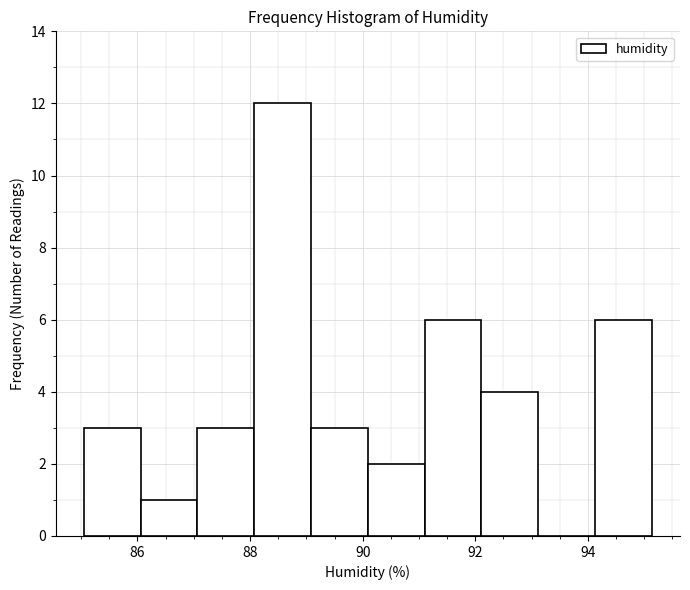

Reading left to right, transcribe this chart: for each bar, give the range it covers on the x-axis and its height. Neither the bar edges nor the heights are printed on the chart, so give them approximately, as read against the axes.

85.0 to 86.0: 3
86.0 to 87.0: 1
87.0 to 88.0: 3
88.0 to 89.0: 12
89.0 to 90.0: 3
90.0 to 91.0: 2
91.0 to 92.2: 6
92.2 to 93.2: 4
93.2 to 94.2: 0
94.2 to 95.2: 6